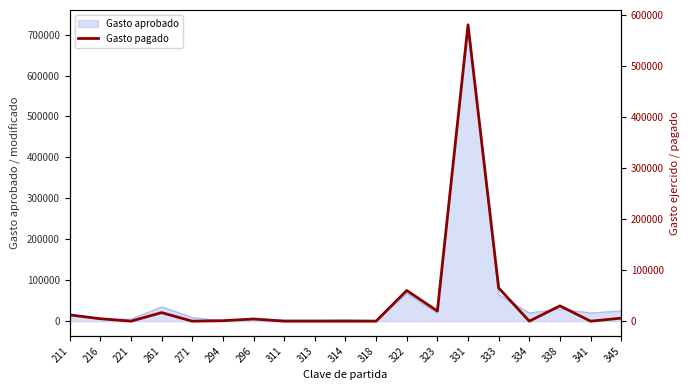

Rank the categories by value from lowest to highest.

221, 271, 311, 313, 314, 318, 334, 341, 294, 296, 216, 345, 211, 261, 323, 338, 322, 333, 331